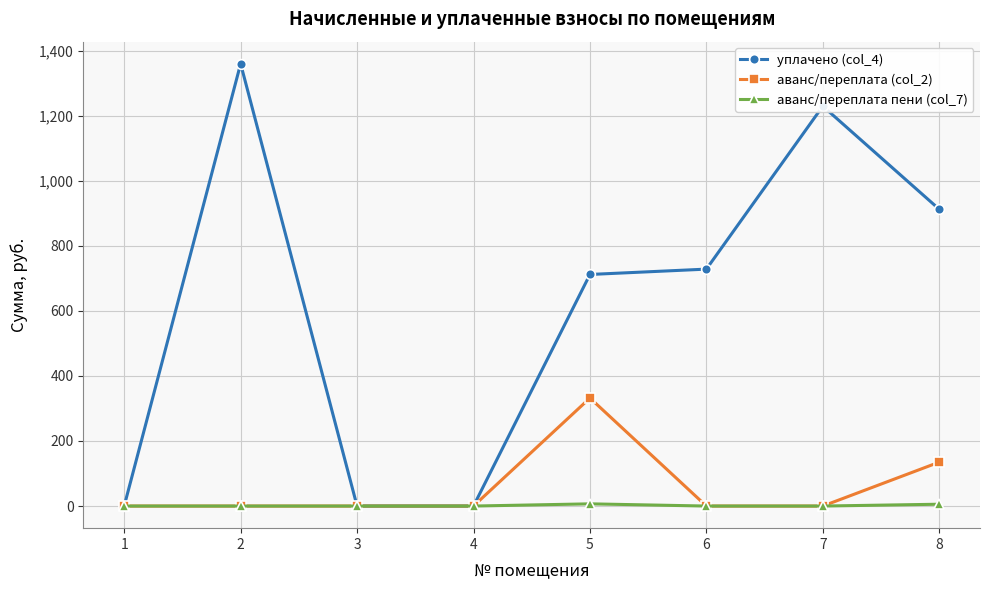

Is it true that уплачено (col_4) equals -715.6 at 4?

False